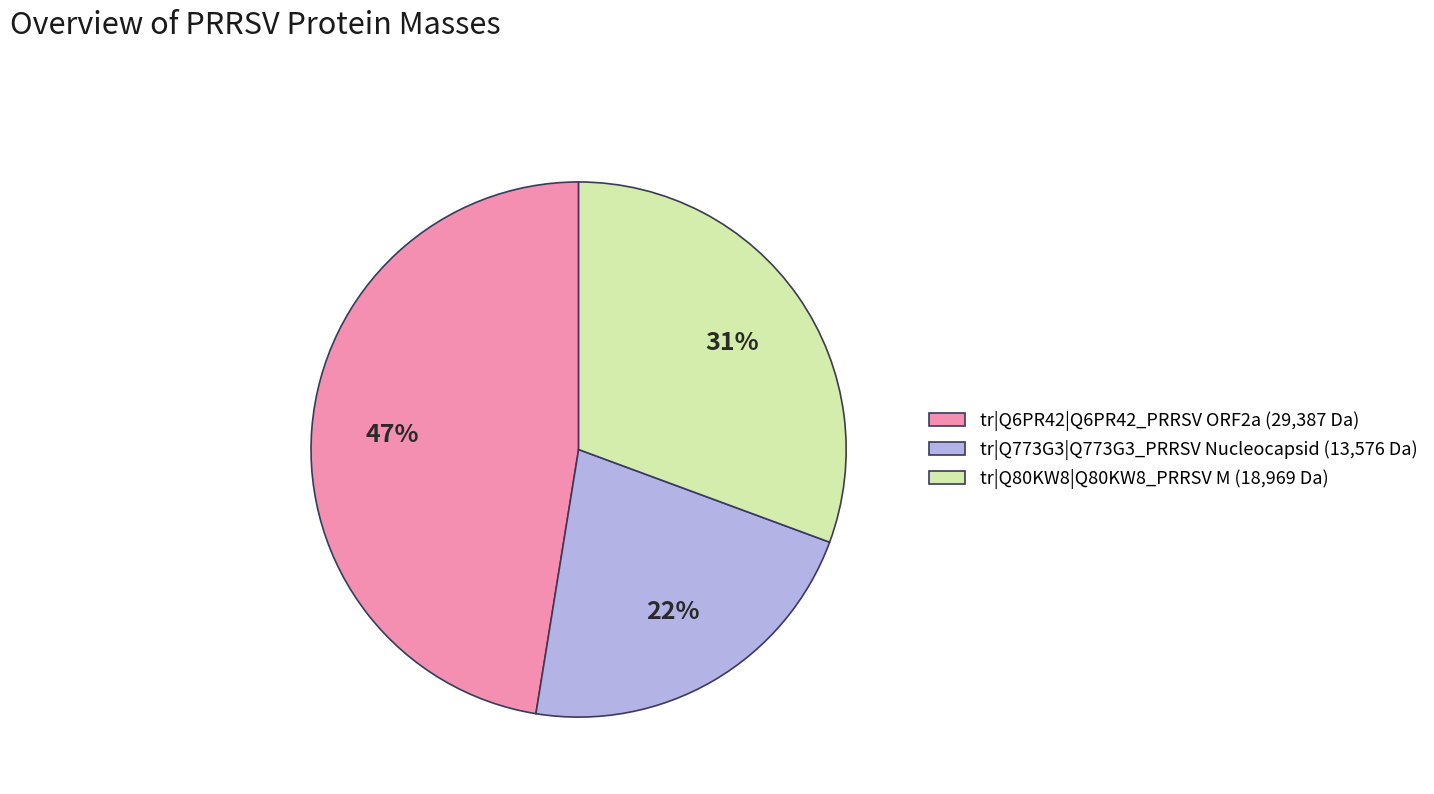

Which slice is the largest?

tr|Q6PR42|Q6PR42_PRRSV ORF2a